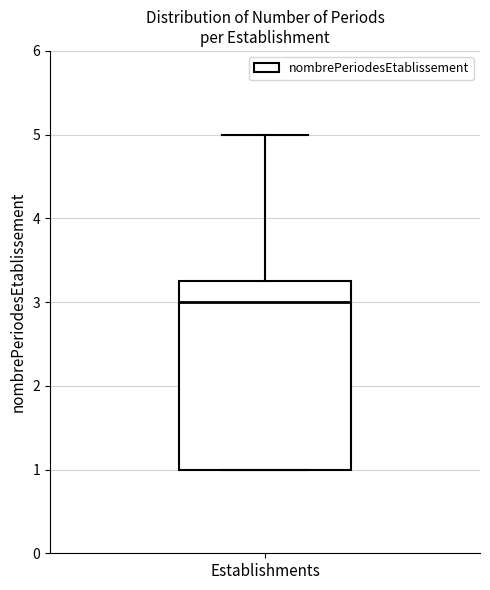

Where is the lower edge of the box for Establishments on the y-axis? The values are not printed on the chart, so give them approximately, as read against the axis.

1.0